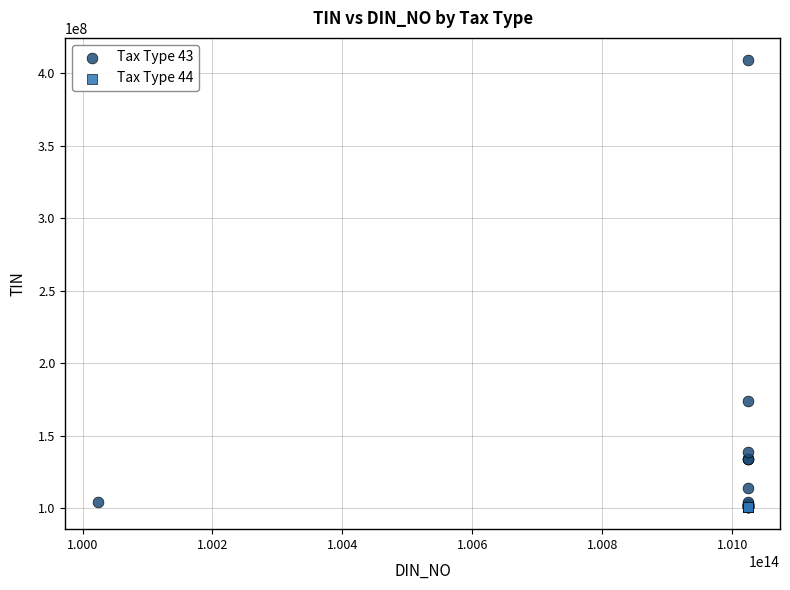

Which series contains the highest Y value?

Tax Type 43